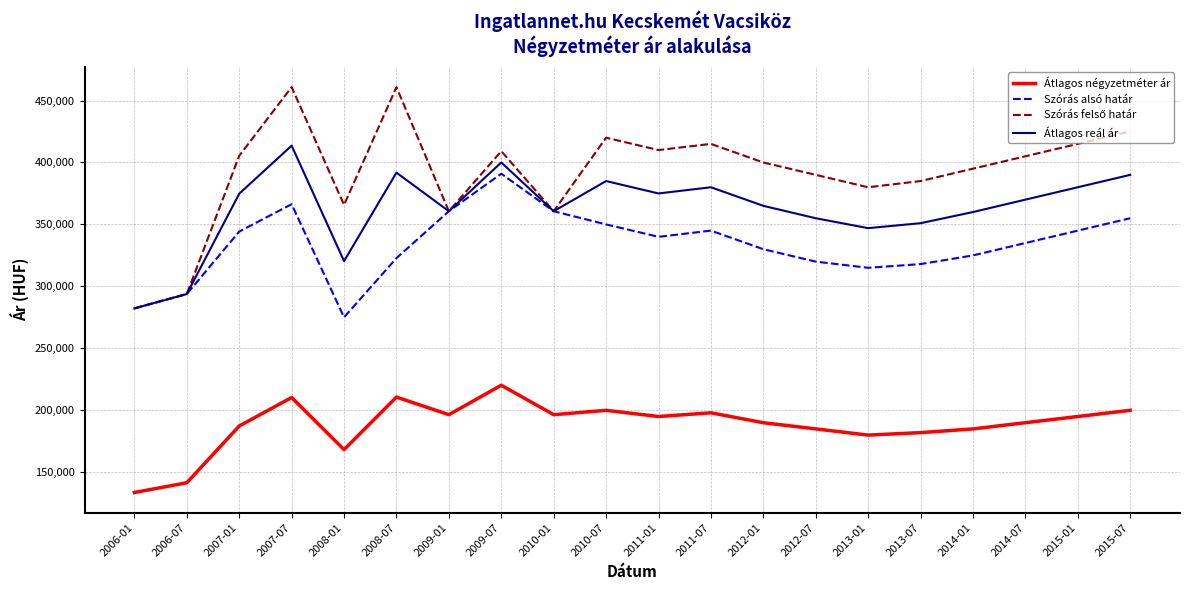

The value of Szórás alsó határ at 2011-07 is 239022. True or false?

False